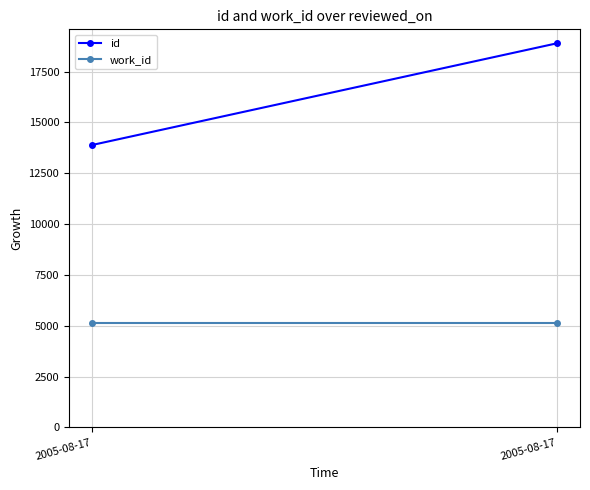

What is the value of the id point at the 1st from the left?

13890